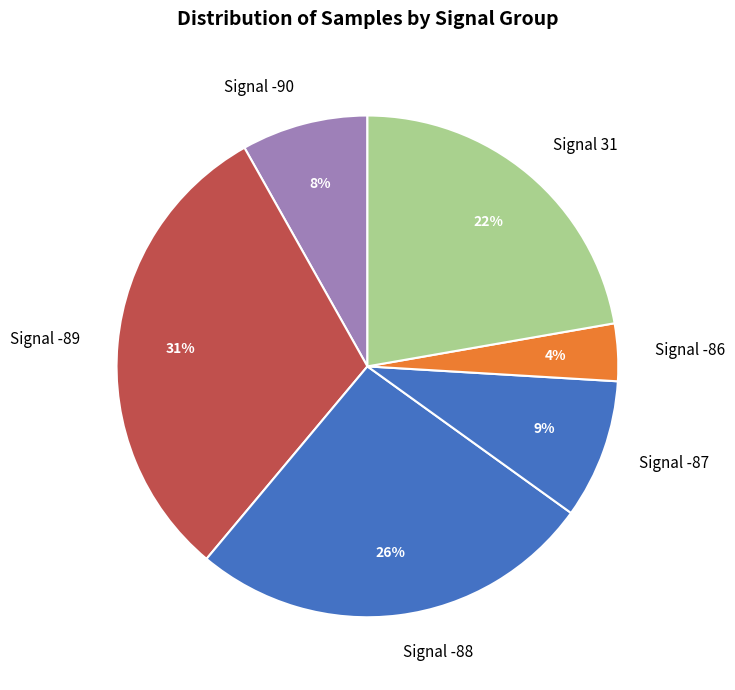

Is the sum of Signal -88 and Signal -90 greater than half?

No